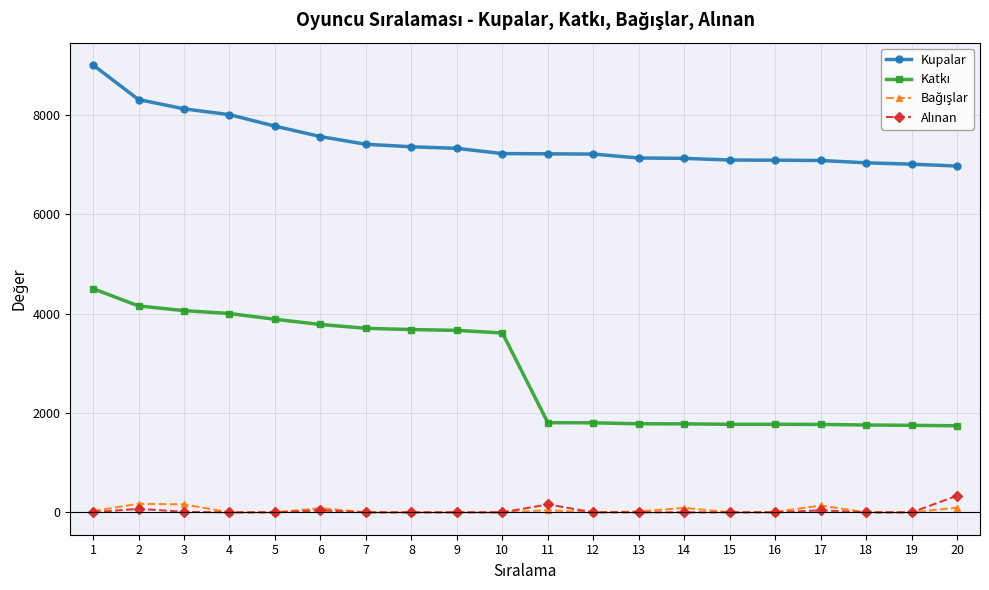

What is the greatest value displayed?

9000